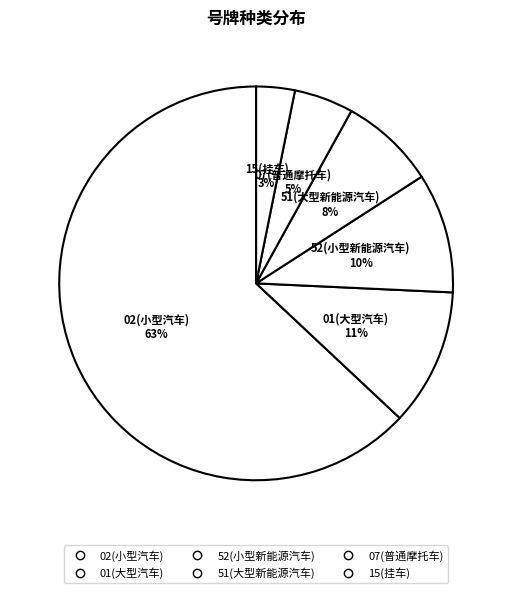

How many segments does this pie chart have?

6